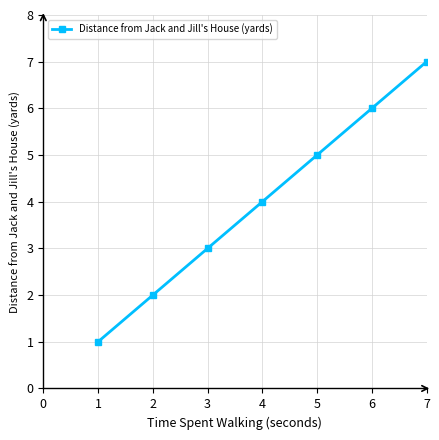

What is the difference between the maximum and minimum values?

7